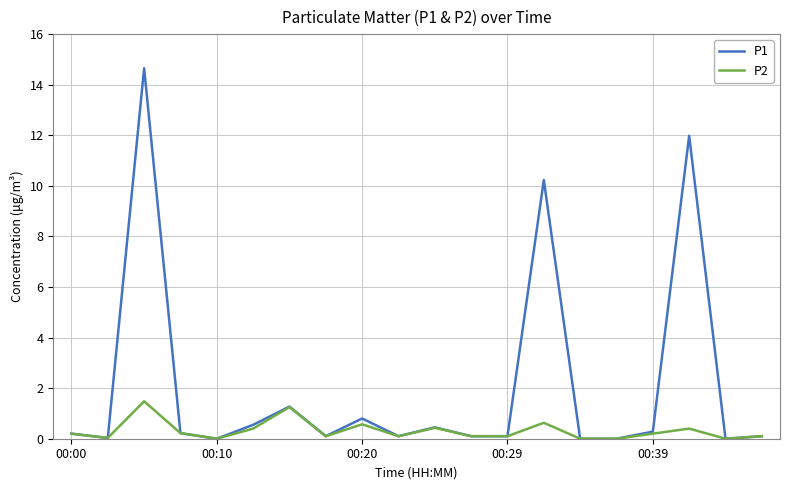

How many series are shown in this chart?

2